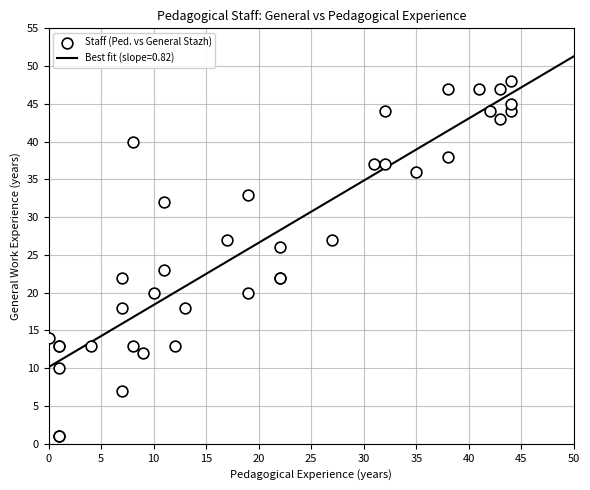

What Y value in the scatter plot is closest to 24?

23